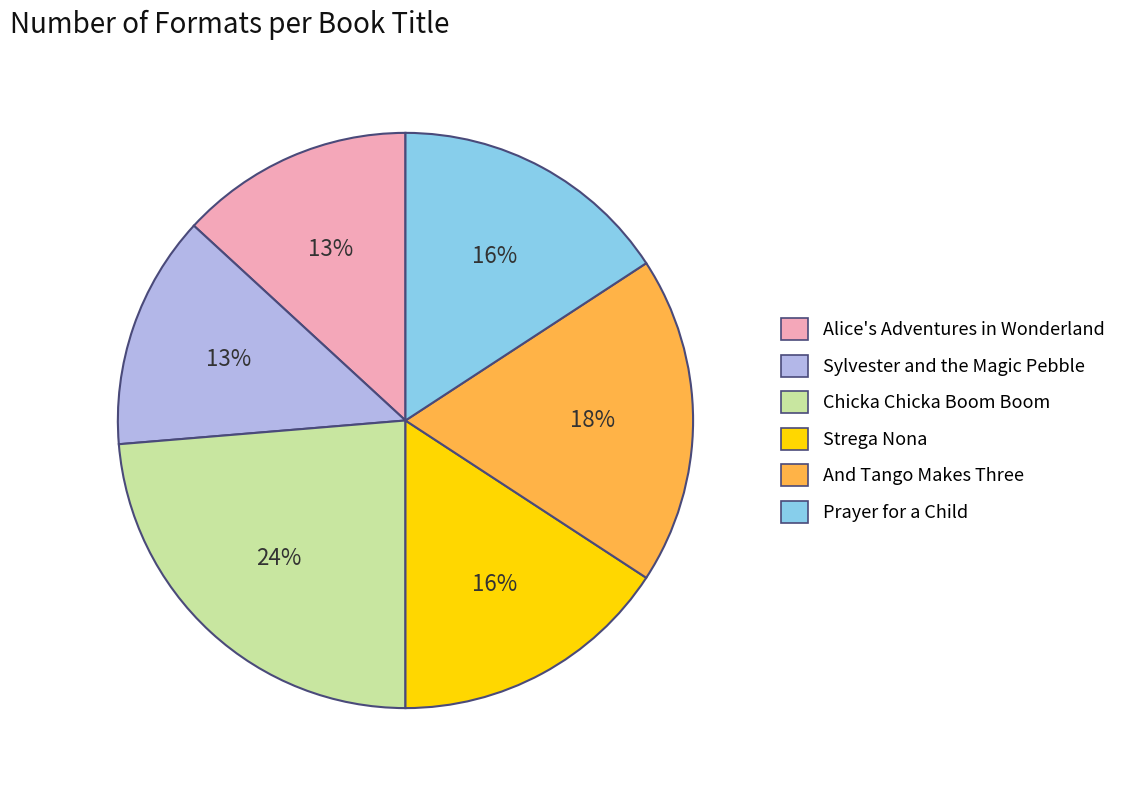

Is the sum of Alice's Adventures in Wonderland and Strega Nona greater than half?

No